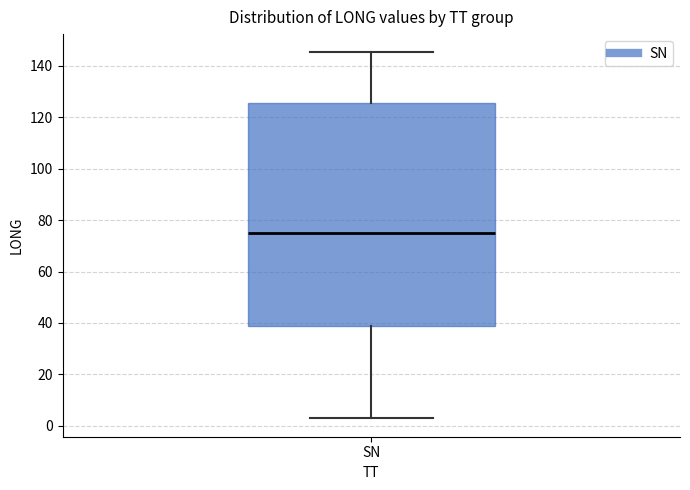

Where does the median line of the box for SN sit on the y-axis? The values are not printed on the chart, so give them approximately, as read against the axis.

76